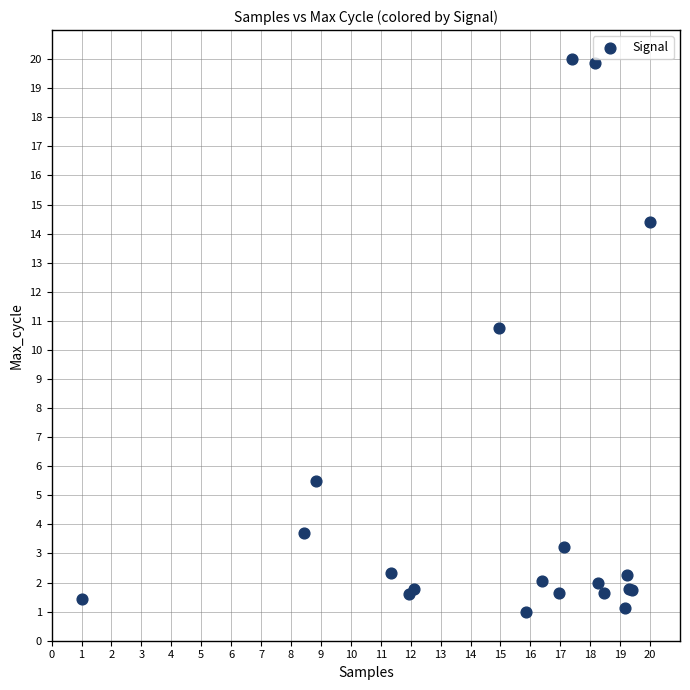

What Y value in the scatter plot is closest to 10?

10.7